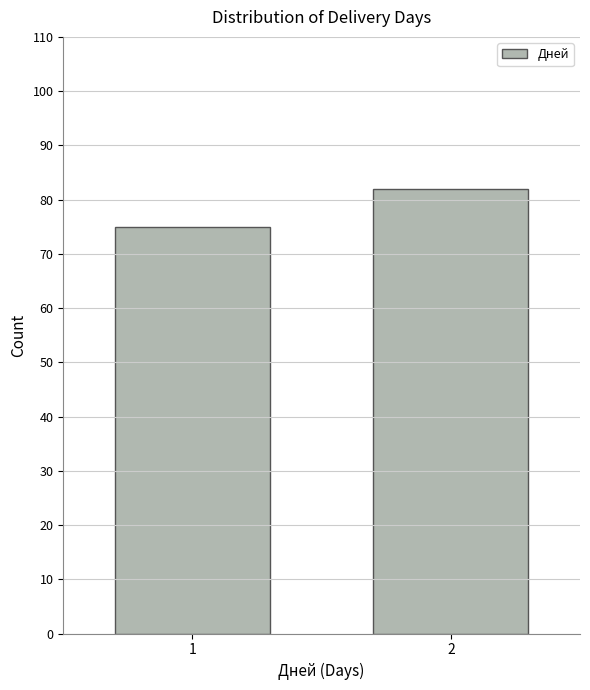

Reading left to right, transcribe all the data shown in this chart.

1=75	2=82